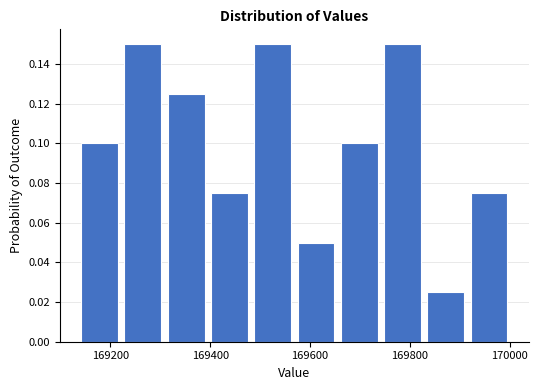

How tall is the bar that spans 169480 to 169560 on the x-axis? Neither the bar edges nor the heights are printed on the chart, so give them approximately, as read against the axes.

0.150